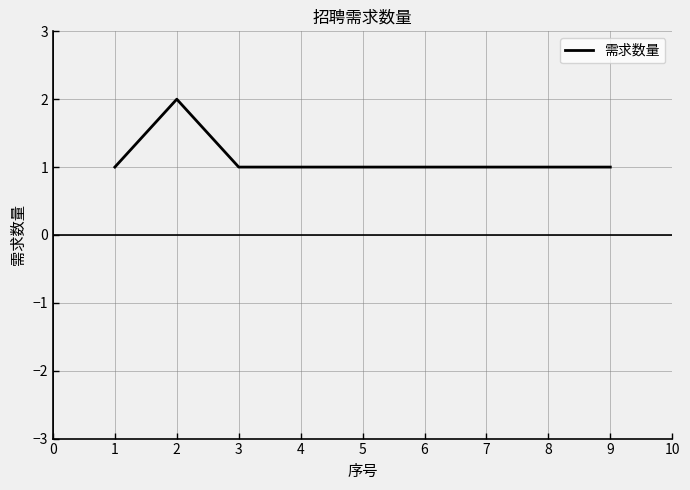

What is the difference between the maximum and minimum values?

1